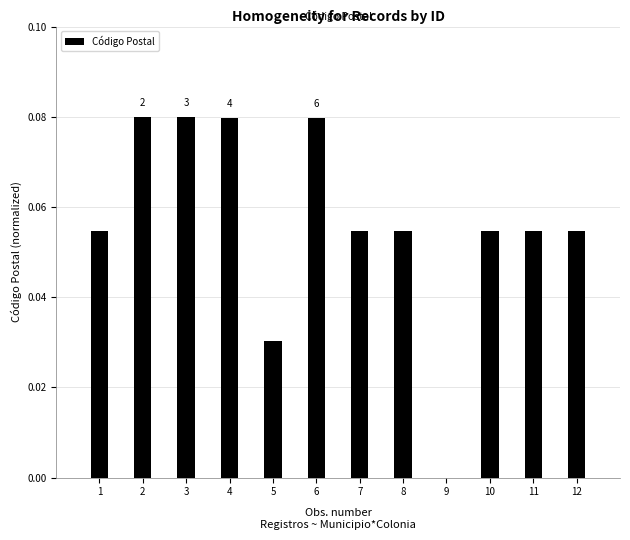

How many values are above zero?

11